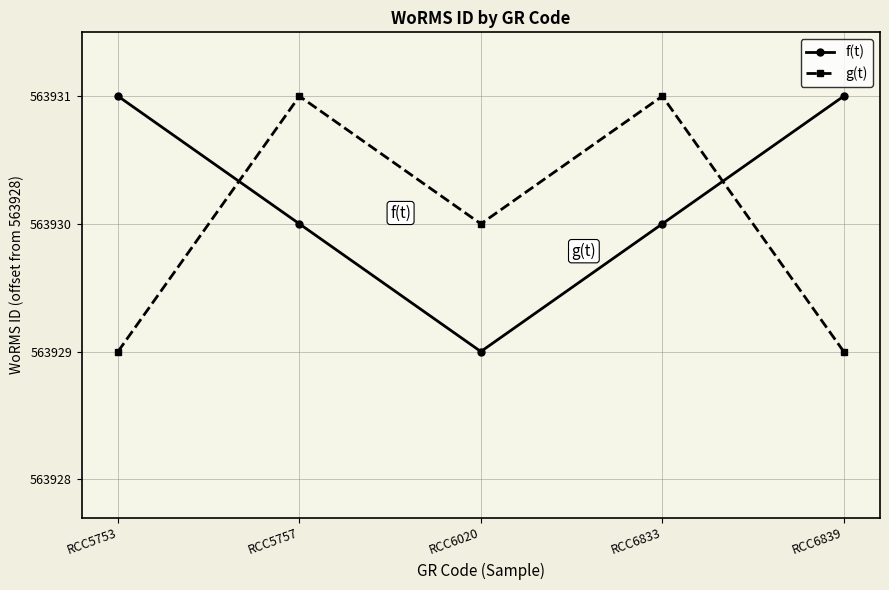

What is the difference between the maximum and second lowest values in the f(t) series?

1